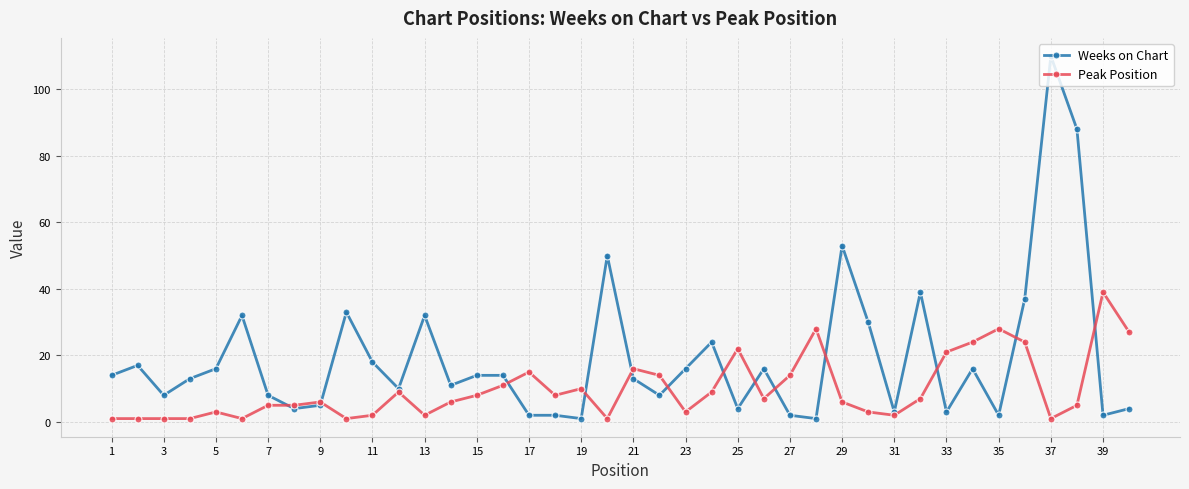

List the series in order of their peak value, highest first.

Weeks on Chart, Peak Position